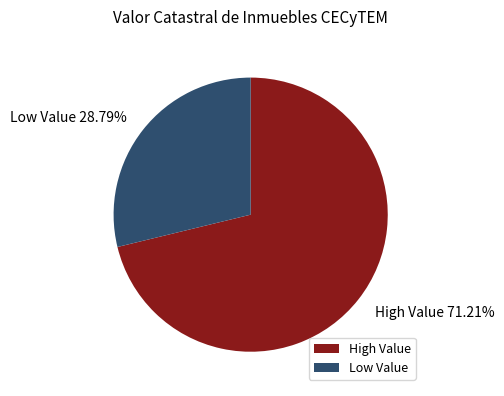

Combined, do High Value and Low Value account for over 50%?

Yes